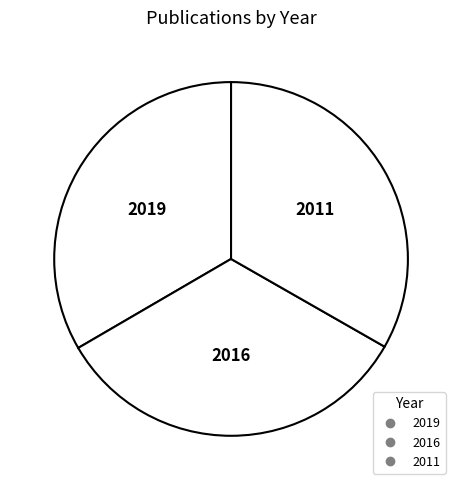

How many slices are in this pie chart?

3